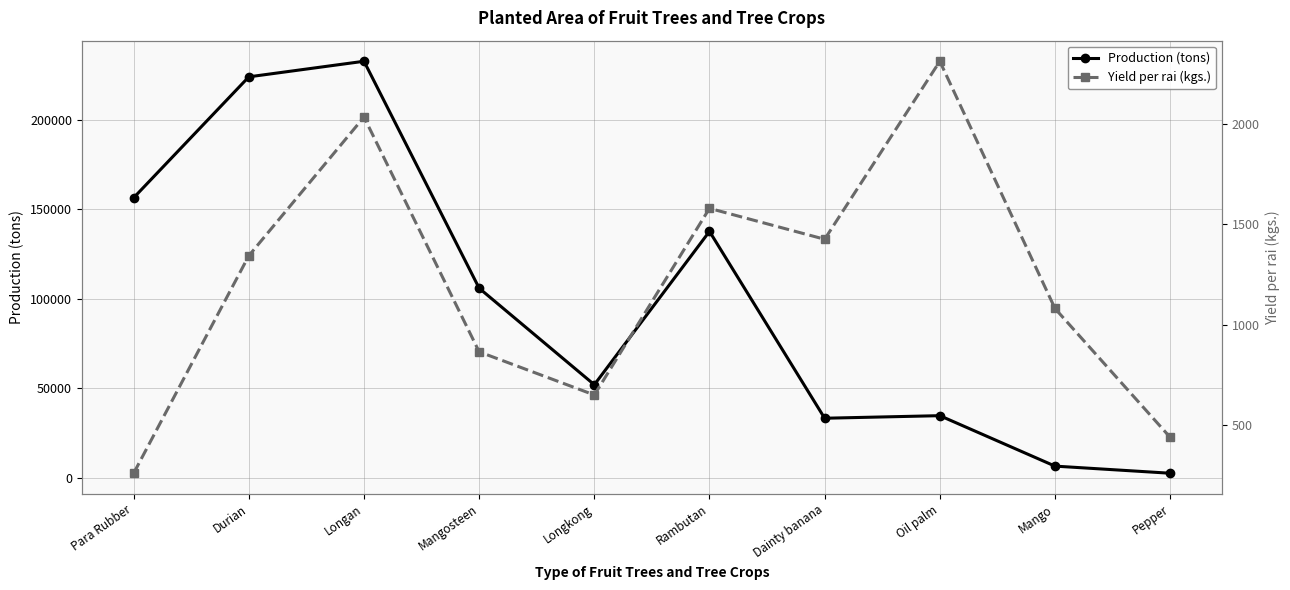

Is this an area chart (filled region under the line)?

No